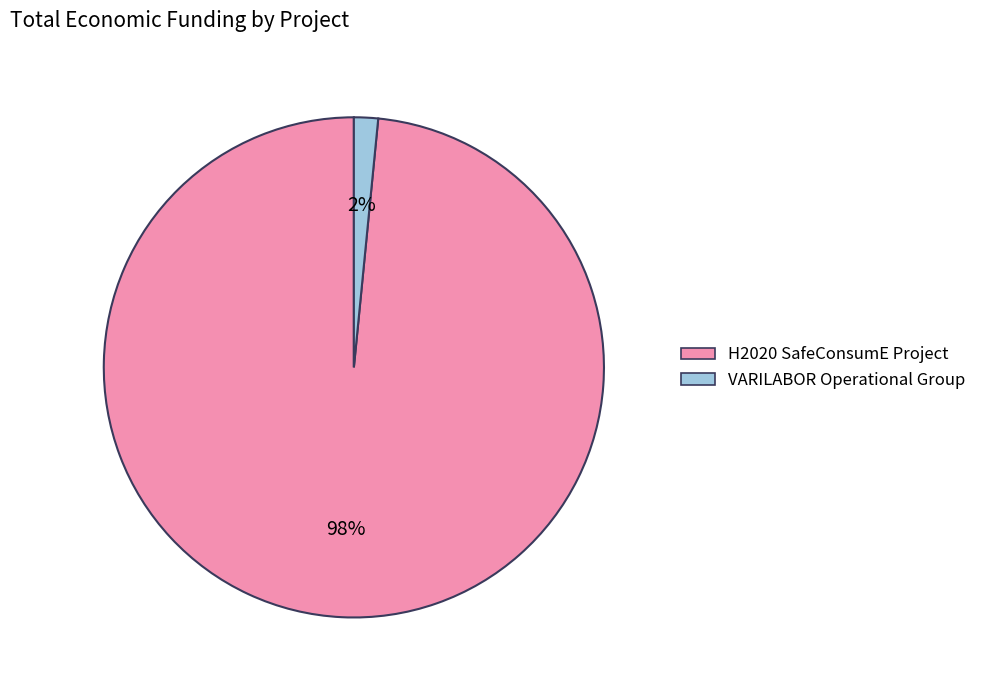

Which category has the smallest portion of the pie?

VARILABOR Operational Group